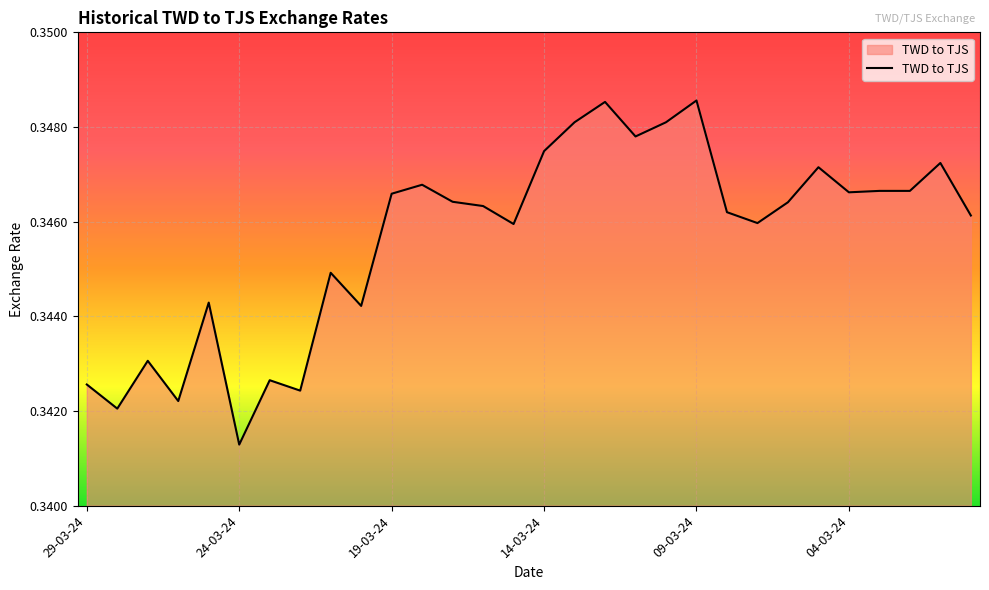

How many lines are shown in the chart?

1